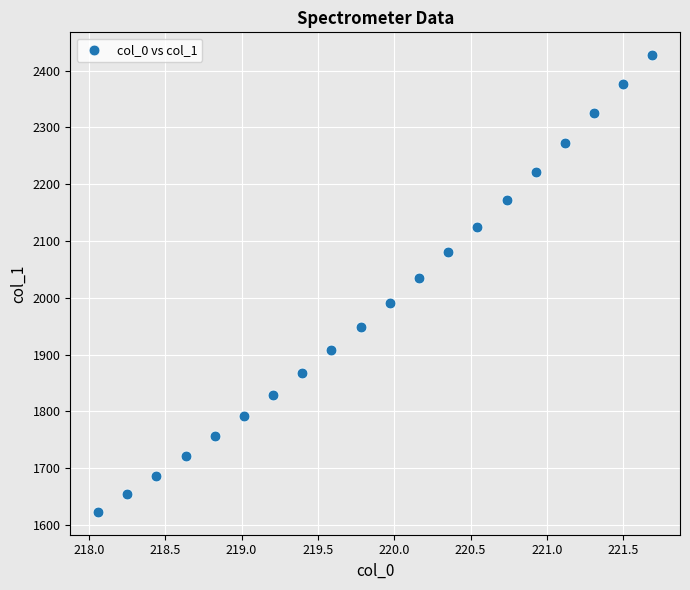

What Y value in the scatter plot is closest to 2025?

2034.1